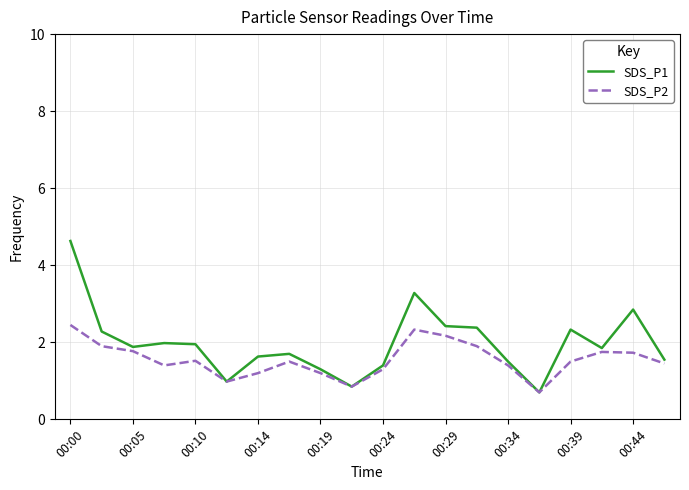

List the series in order of their peak value, lowest first.

SDS_P2, SDS_P1